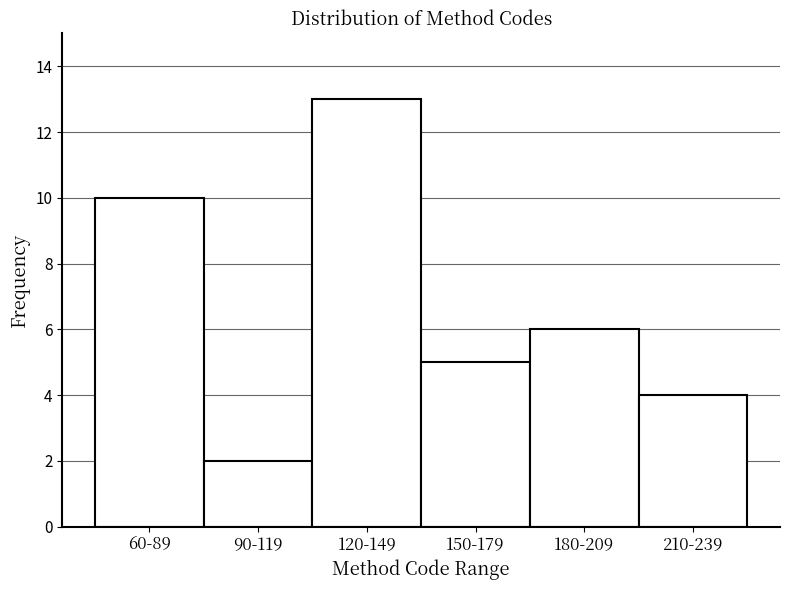

Reading left to right, transcribe all the data shown in this chart.

60-89=10	90-119=2	120-149=13	150-179=5	180-209=6	210-239=4